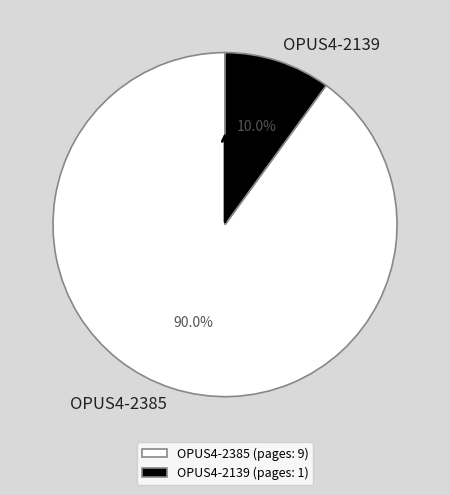

To the nearest percent, what is the difference between the largest and smallest slice percentages?

80%